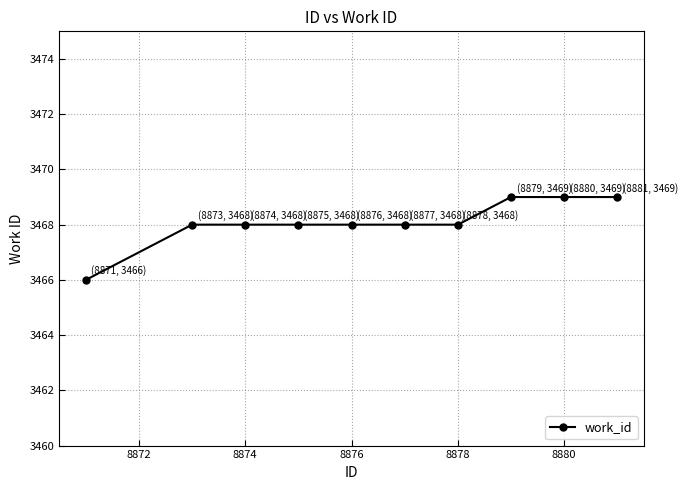

What is the value of the 8th point from the left?

3469